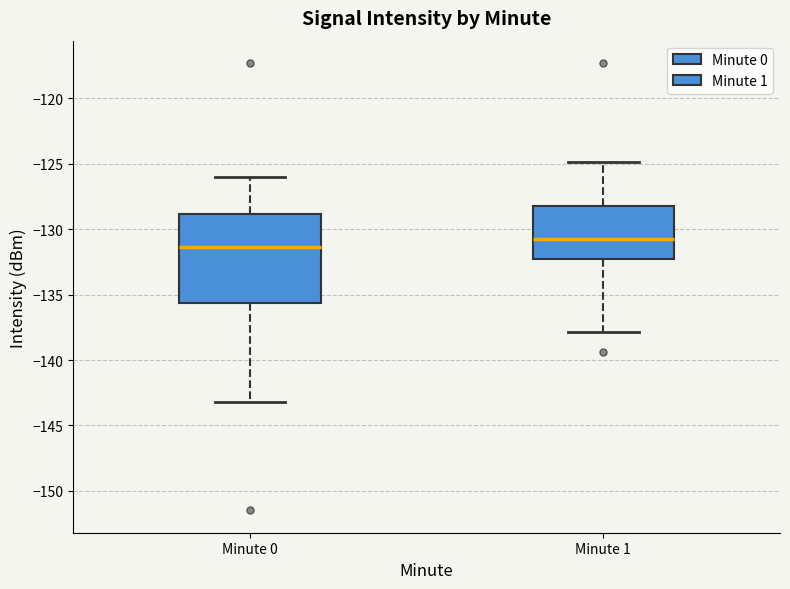

Reading left to right, transcribe this box plot: for each box, give where its median line is, the range the box spans, and where its two whiskers end, as read against the y-axis. The values are not printed on the chart, so give them approximately, as read against the axis.

Minute 0: median -131.5, box -135.5 to -129.0, whiskers -143.0 to -126.0
Minute 1: median -131.0, box -132.5 to -128.5, whiskers -138.0 to -125.0